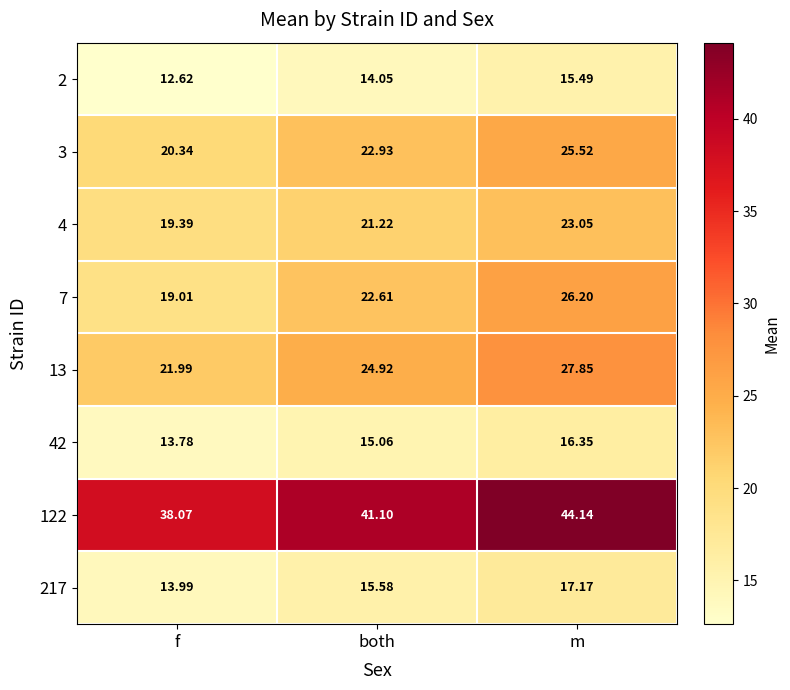

Rank the categories by 2 value from lowest to highest.

f, both, m